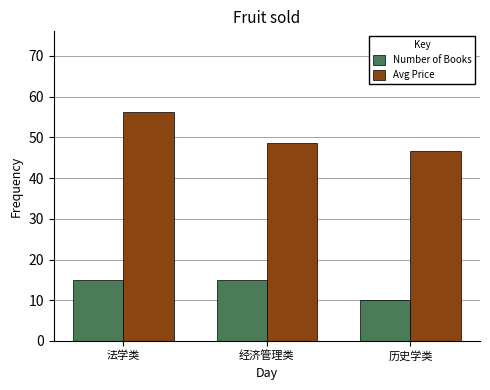

At which category is the sum across all series the highest?

法学类